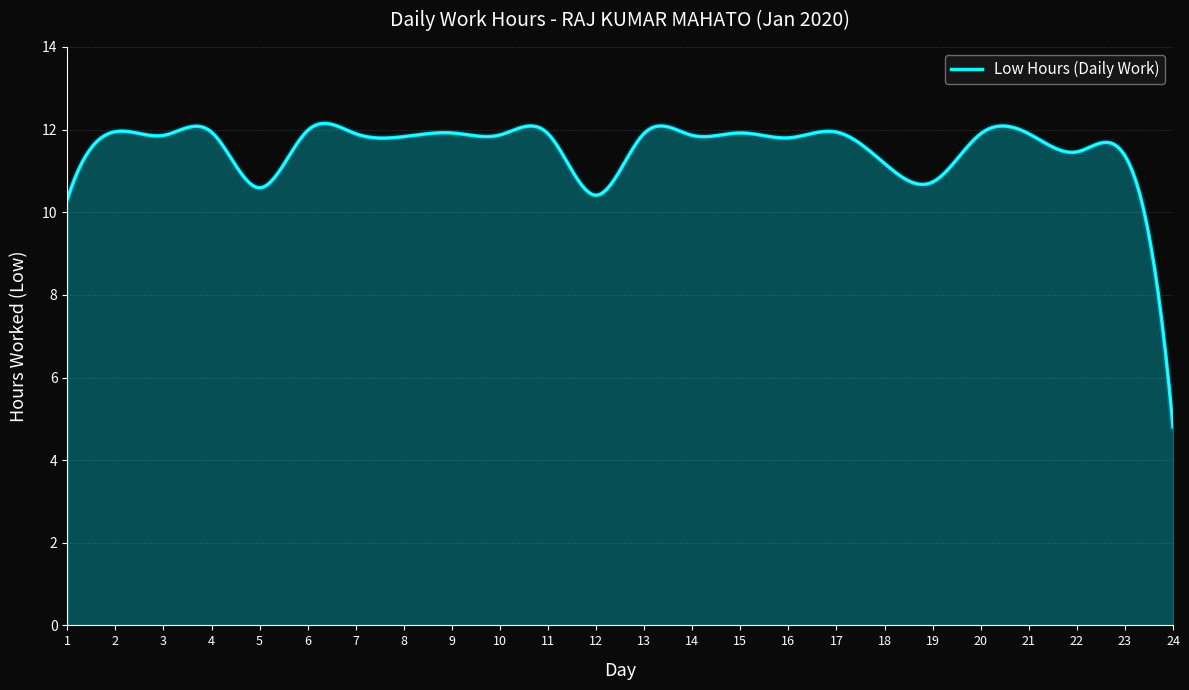

What is the smallest value displayed?

4.8